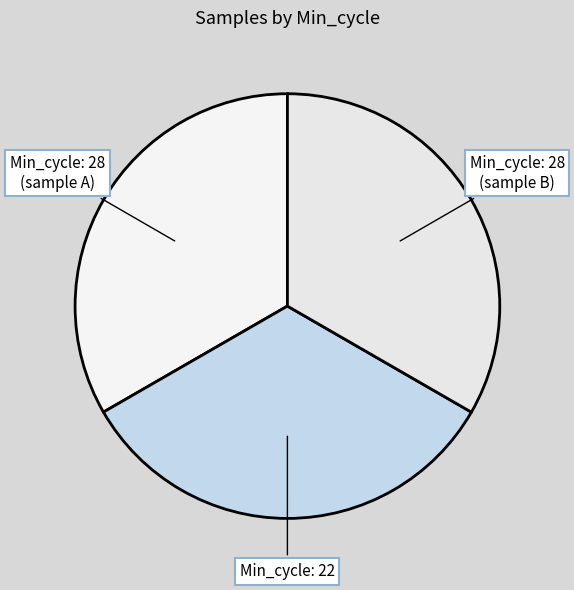

Combined, do Min_cycle: 28 (sample A) and Min_cycle: 22 account for over 50%?

Yes